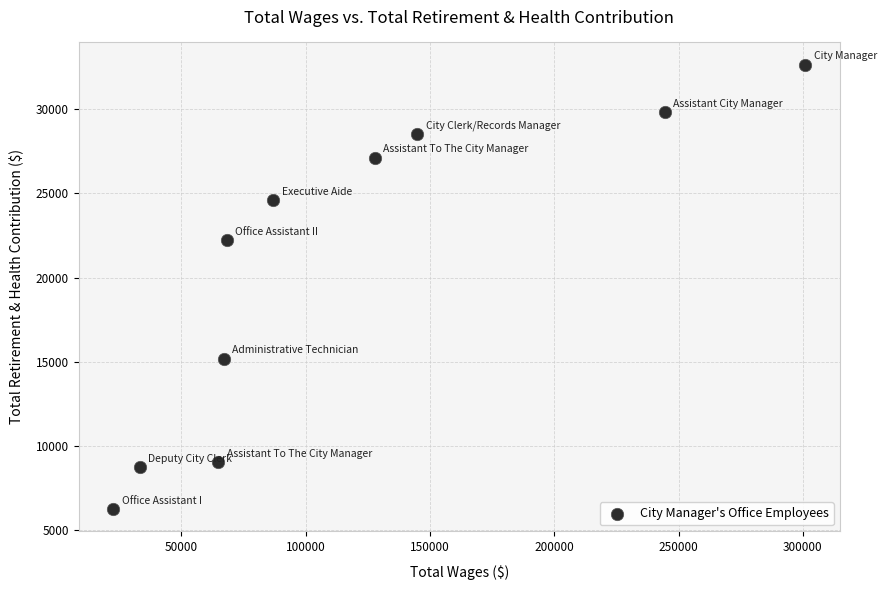

What is the average X value?

116171